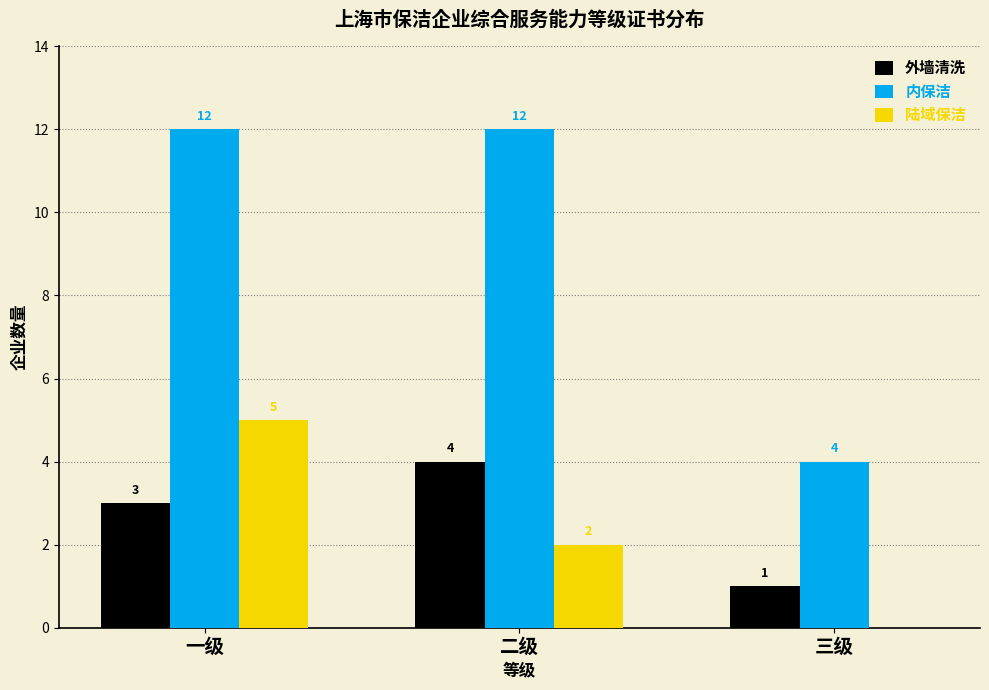

What is the sum of the 内保洁 values at 三级 and 二级?

16